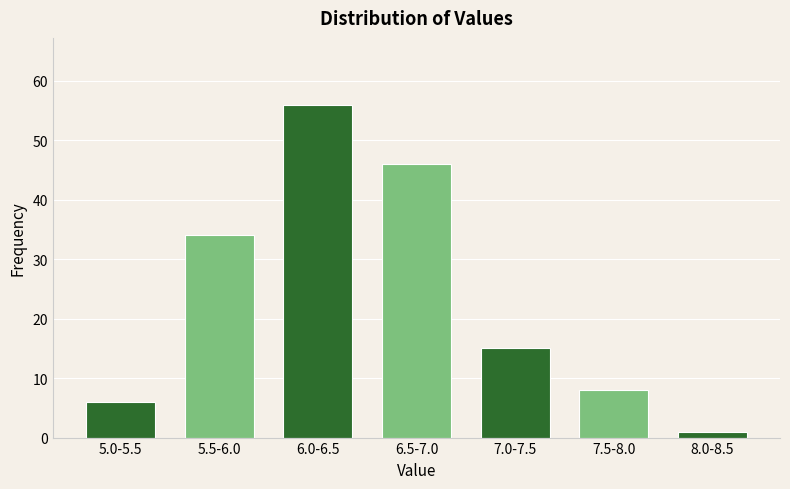

Reading left to right, what are all the values shown in this chart?

5.0-5.5=6	5.5-6.0=34	6.0-6.5=56	6.5-7.0=46	7.0-7.5=15	7.5-8.0=8	8.0-8.5=1